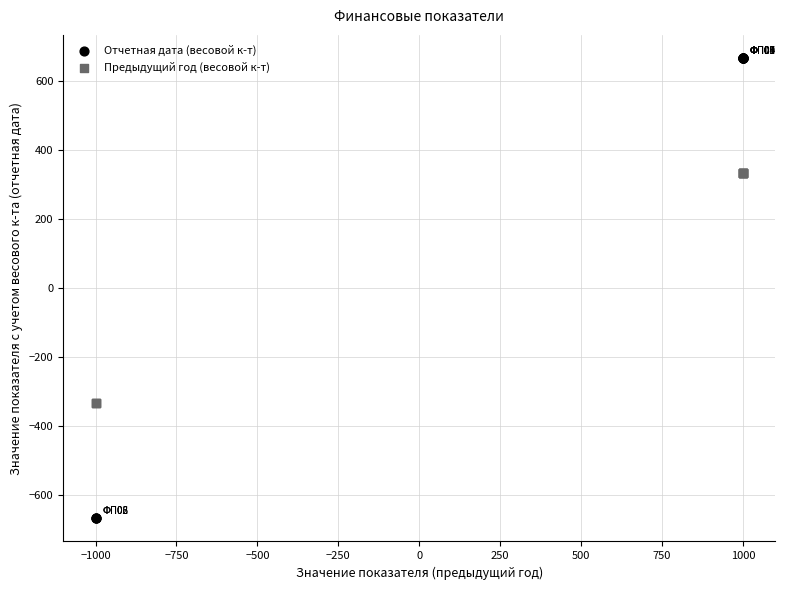

Which series contains the lowest Y value?

Отчетная дата (весовой к-т)